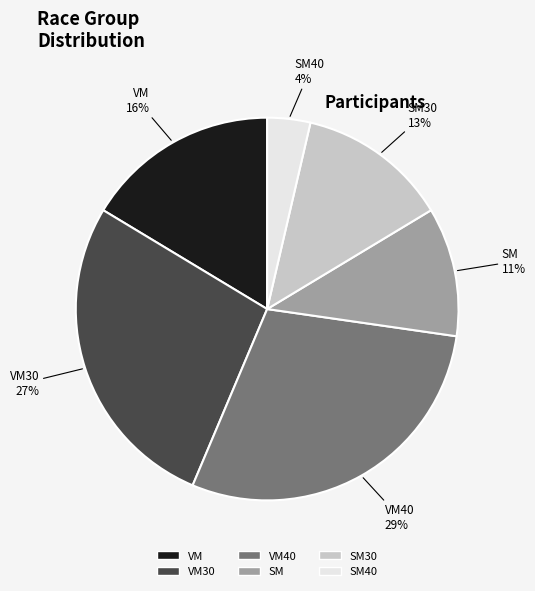

To the nearest percent, what is the average slice percentage?

17%